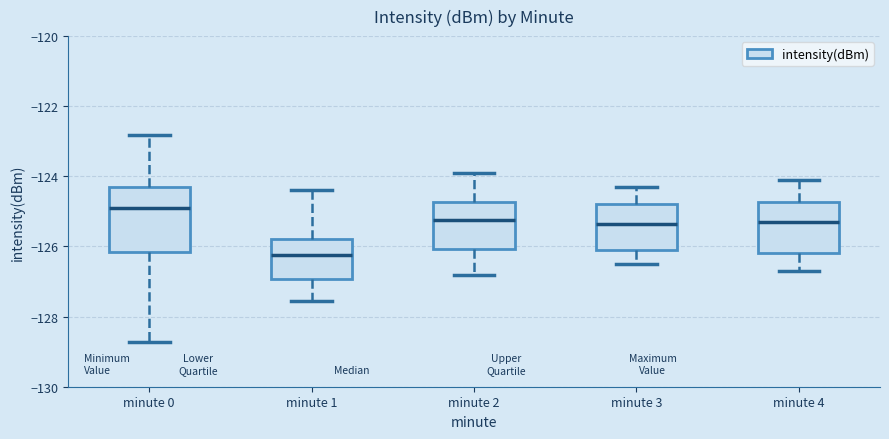

Where does the upper whisker of the box for minute 4 end on the y-axis? The values are not printed on the chart, so give them approximately, as read against the axis.

-124.0